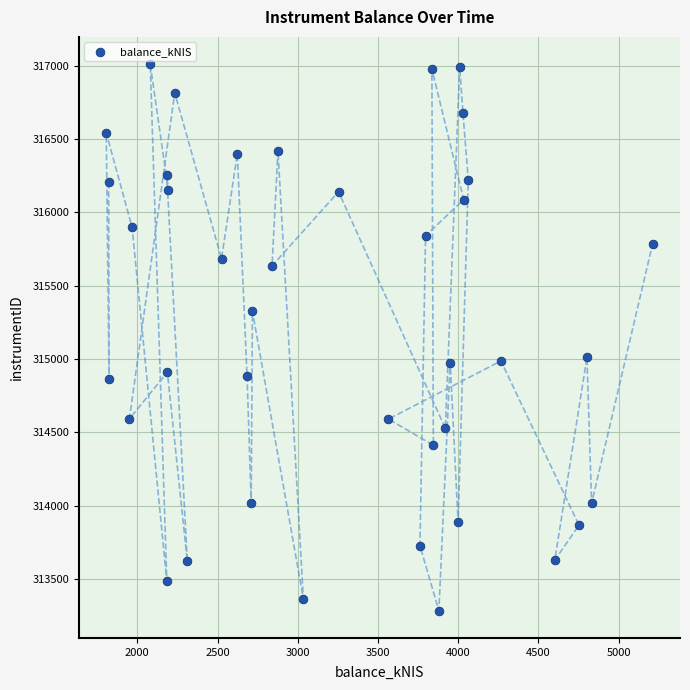

What is the range of X values (max minus min)?

3405.4